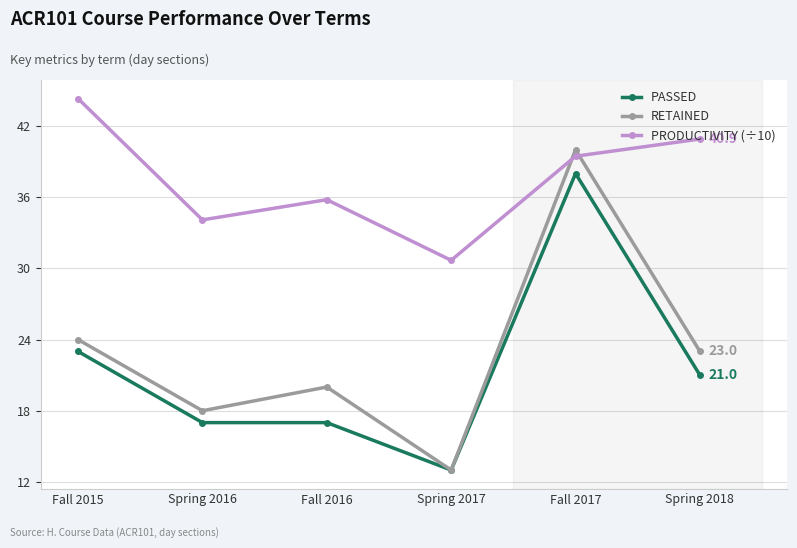

Count the number of data series in this chart.

3